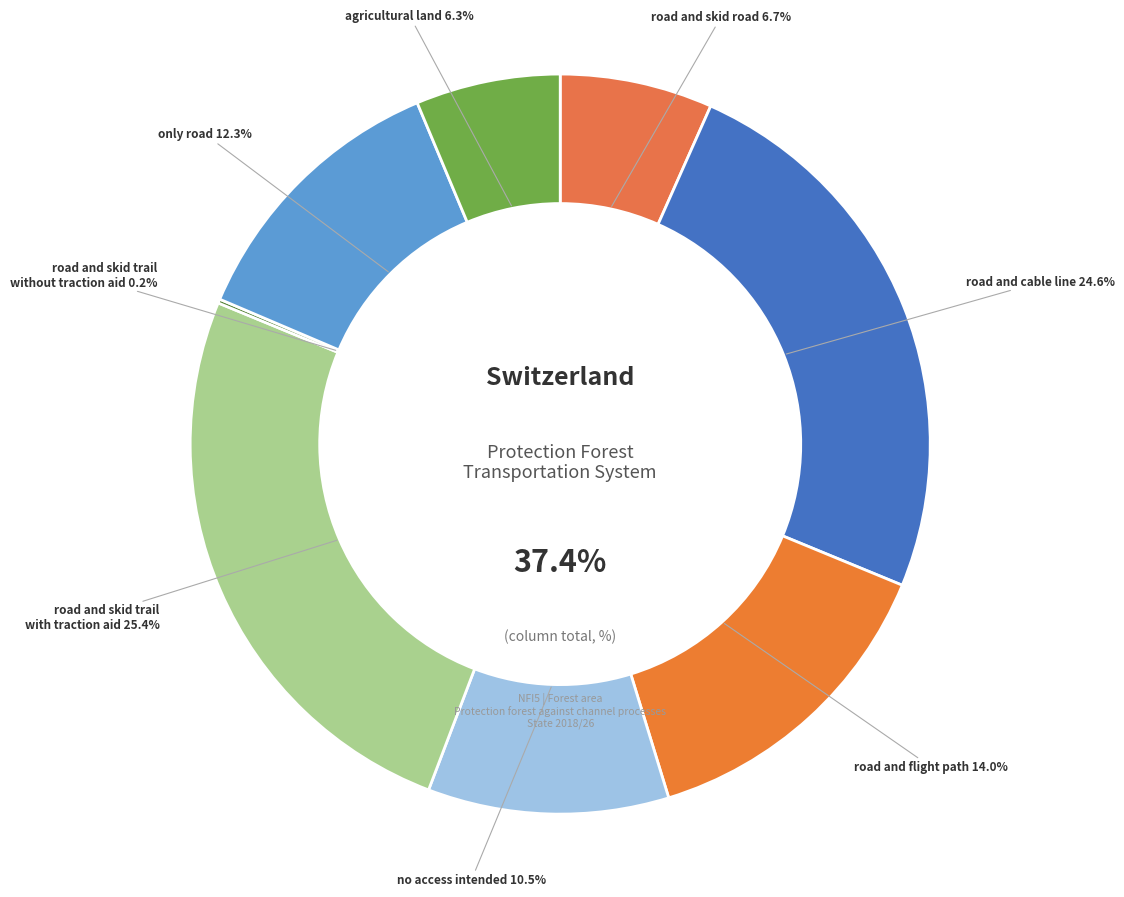

Which category has the biggest portion of the pie?

road and skid trail with traction aid